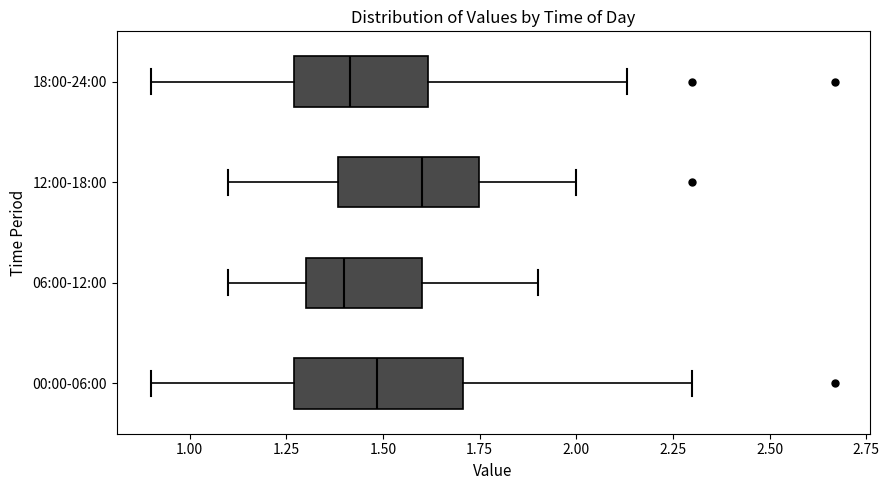

Reading bottom to top, transcribe this box plot: for each box, give where its median line is, the range the box spans, and where its two whiskers end, as read against the x-axis. The values are not printed on the chart, so give them approximately, as read against the axis.

00:00-06:00: median 1.50, box 1.25 to 1.70, whiskers 0.90 to 2.30
06:00-12:00: median 1.40, box 1.30 to 1.60, whiskers 1.10 to 1.90
12:00-18:00: median 1.60, box 1.40 to 1.75, whiskers 1.10 to 2.00
18:00-24:00: median 1.40, box 1.25 to 1.60, whiskers 0.90 to 2.15